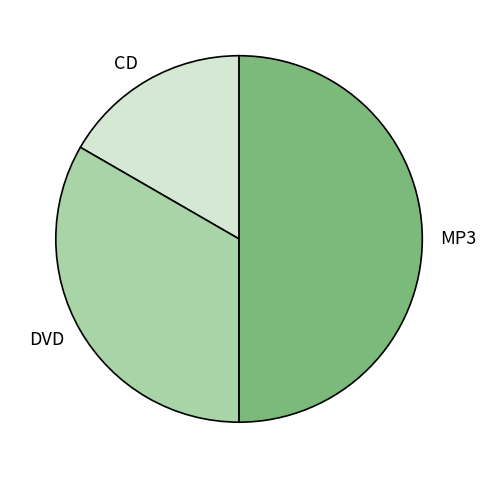

Between CD and MP3, which is larger?

MP3